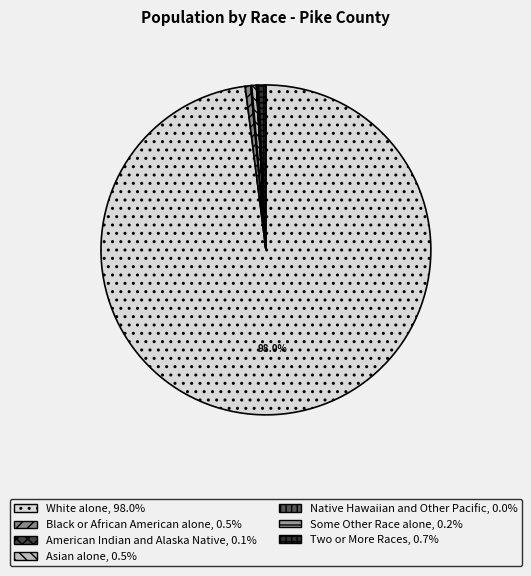

How many segments does this pie chart have?

7